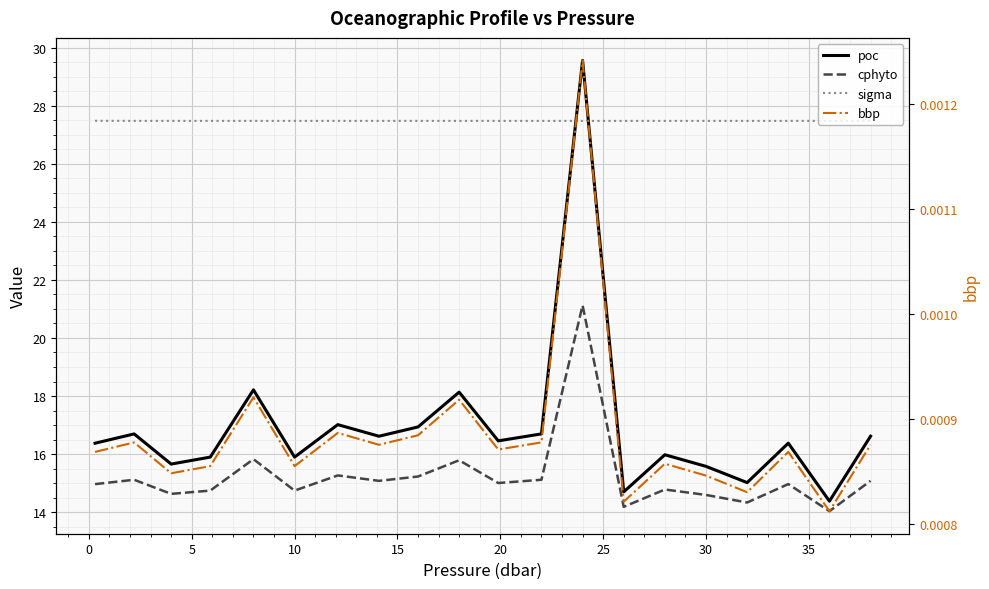

Rank the series at 10 from highest to lowest value.

sigma, poc, cphyto, bbp